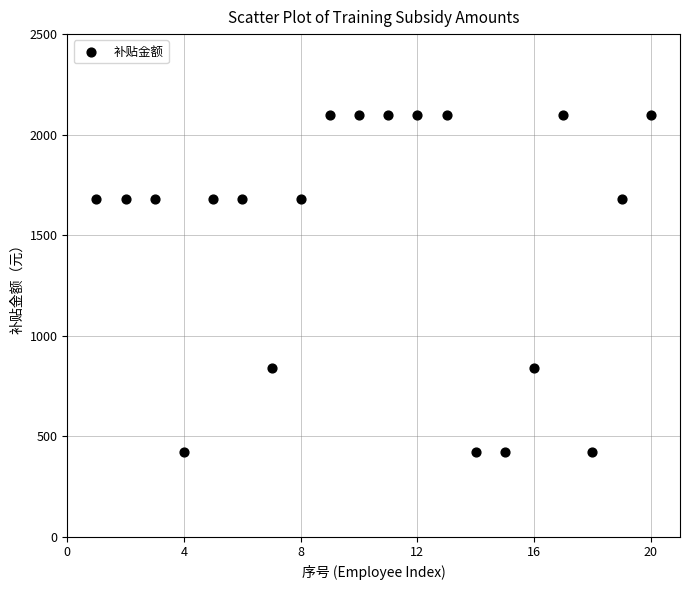

What is the range of X values (max minus min)?

19